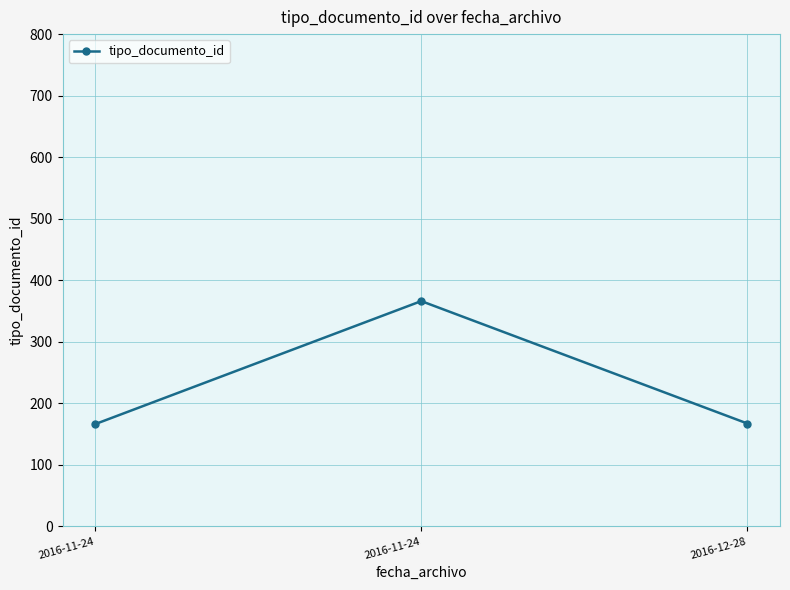

How many data points are less than 167?

1